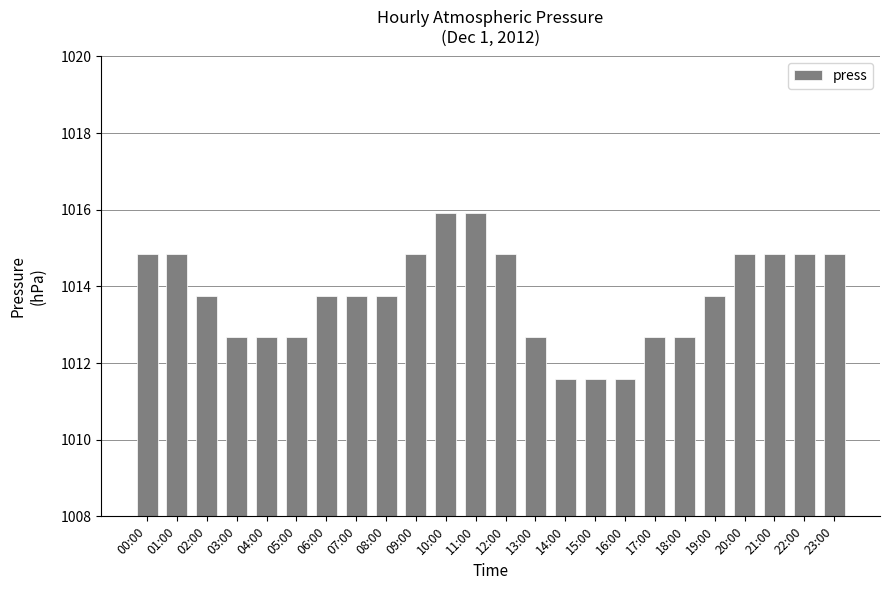

Is it true that the value at 00:00 is 1478.0?

False